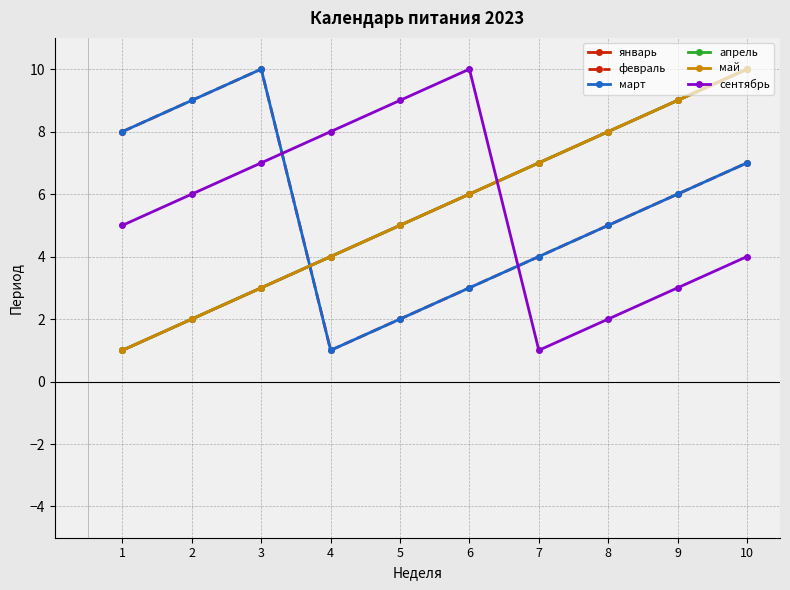

How many data points in апрель are less than 6?

5